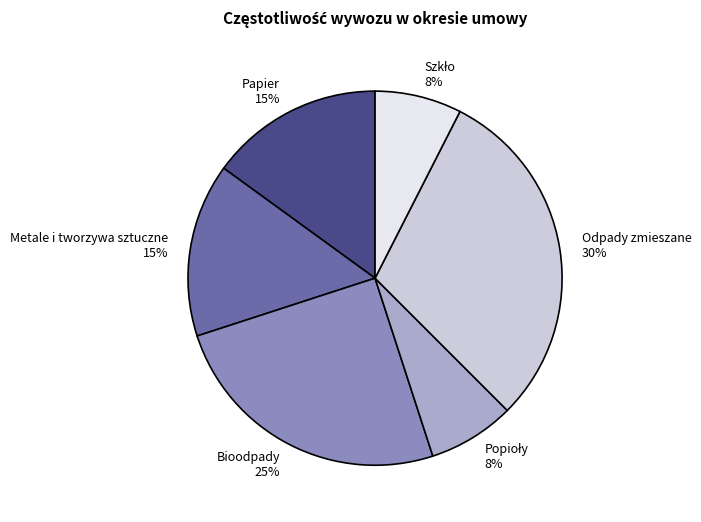

How many segments does this pie chart have?

6